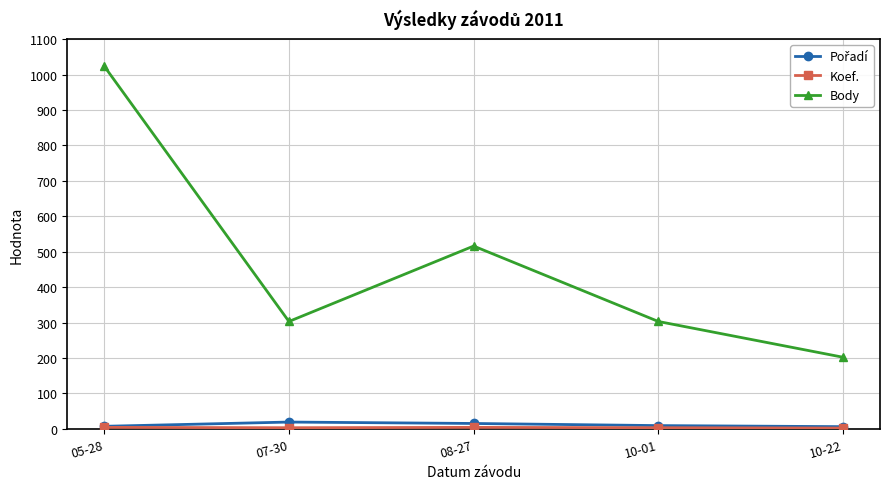

Is it true that Body equals 516 at 08-27?

True